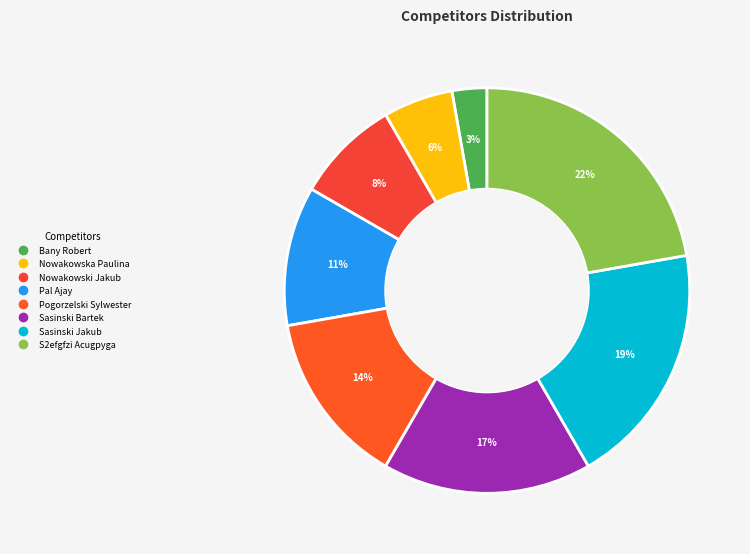

Is the sum of S2efgfzi Acugpyga and Pal Ajay greater than half?

No